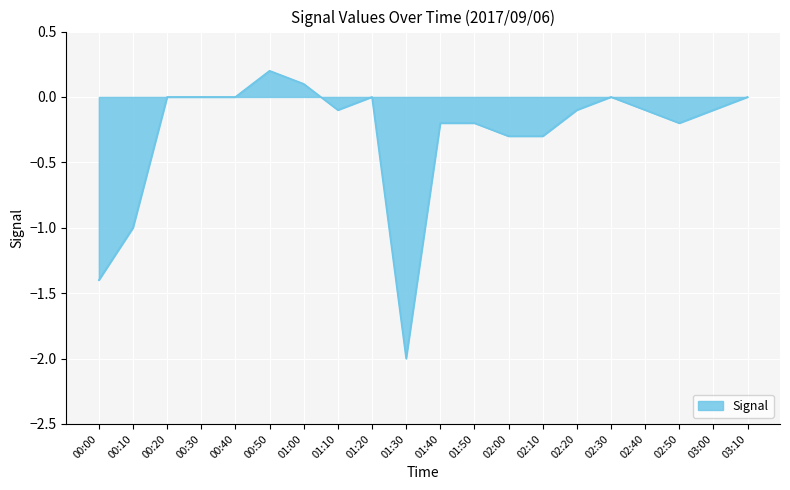

What position from the left is 01:50?

12